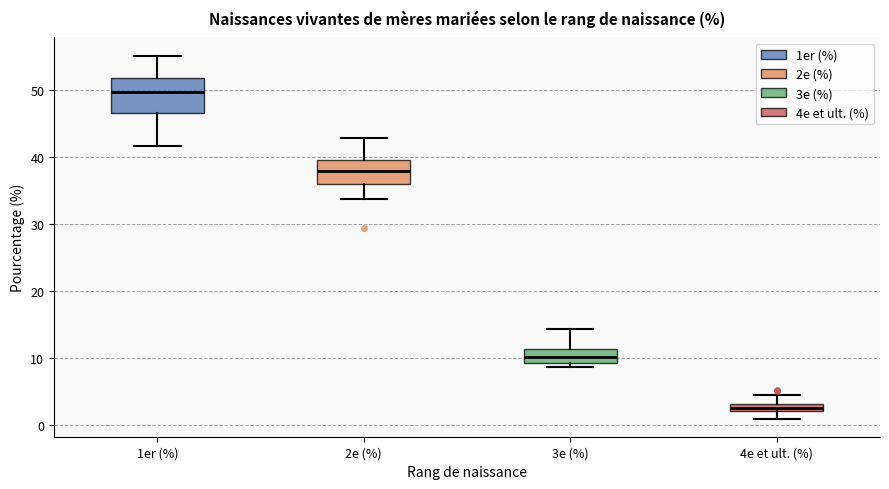

Where does the lower whisker of the box for 1er (%) end on the y-axis? The values are not printed on the chart, so give them approximately, as read against the axis.

42